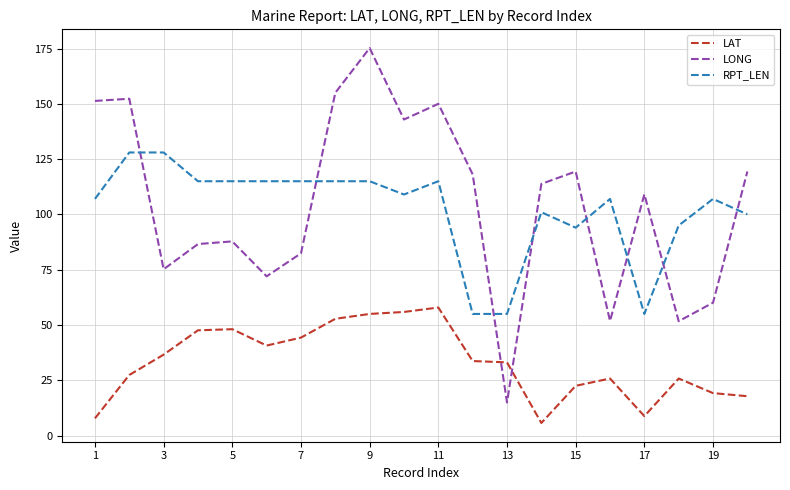

After their last crossing, which series has the higher values: LAT or LONG?

LONG